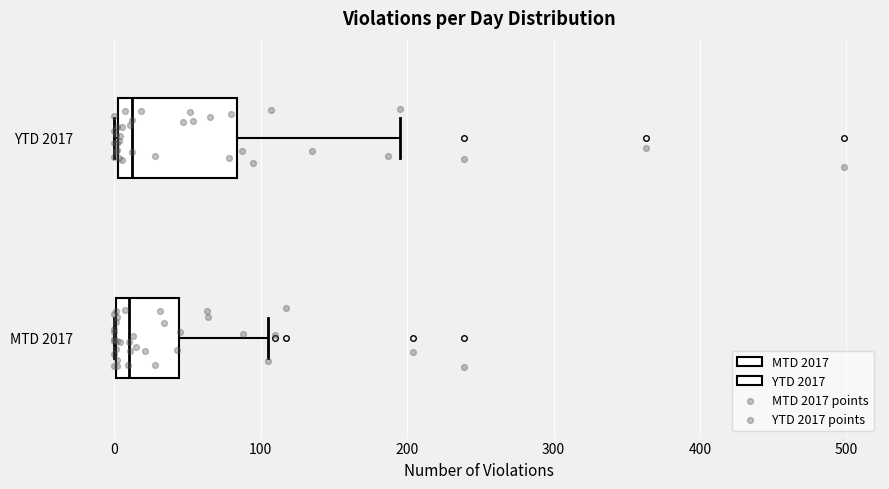

Reading bottom to top, transcribe this box plot: for each box, give where its median line is, the range the box spans, and where its two whiskers end, as read against the x-axis. The values are not printed on the chart, so give them approximately, as read against the axis.

MTD 2017: median 10, box 0 to 40, whiskers 0 to 110
YTD 2017: median 10, box 0 to 80, whiskers 0 to 200